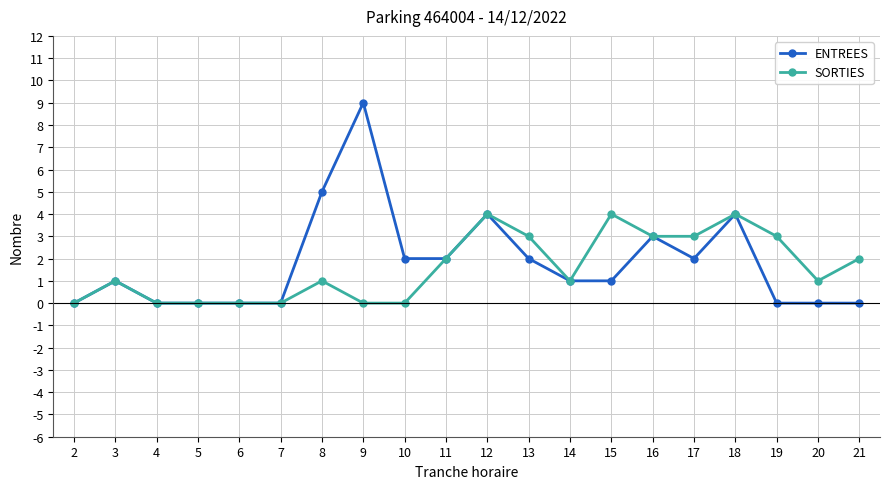

At which category does ENTREES reach its first local peak?

3